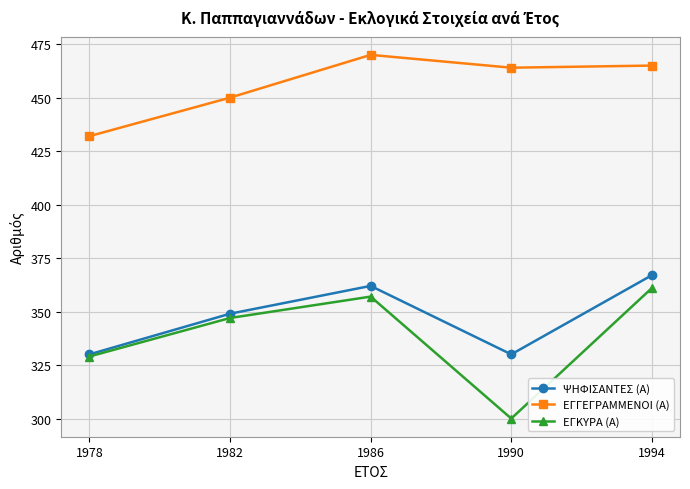

List the series in order of their peak value, lowest first.

ΕΓΚΥΡΑ (Α), ΨΗΦΙΣΑΝΤΕΣ (Α), ΕΓΓΕΓΡΑΜΜΕΝΟΙ (Α)